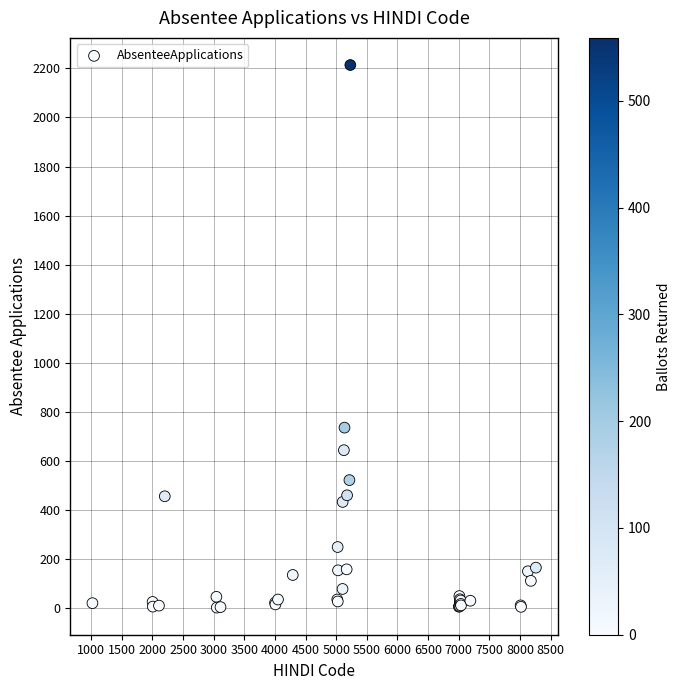

What Y value in the scatter plot is closest to 1107?

735